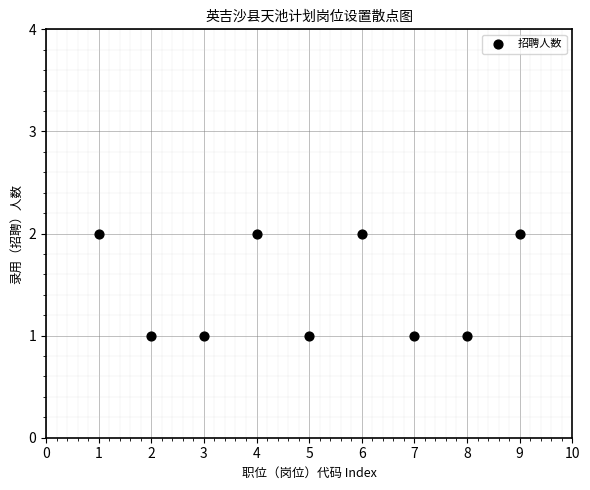

What is the average X value?

5